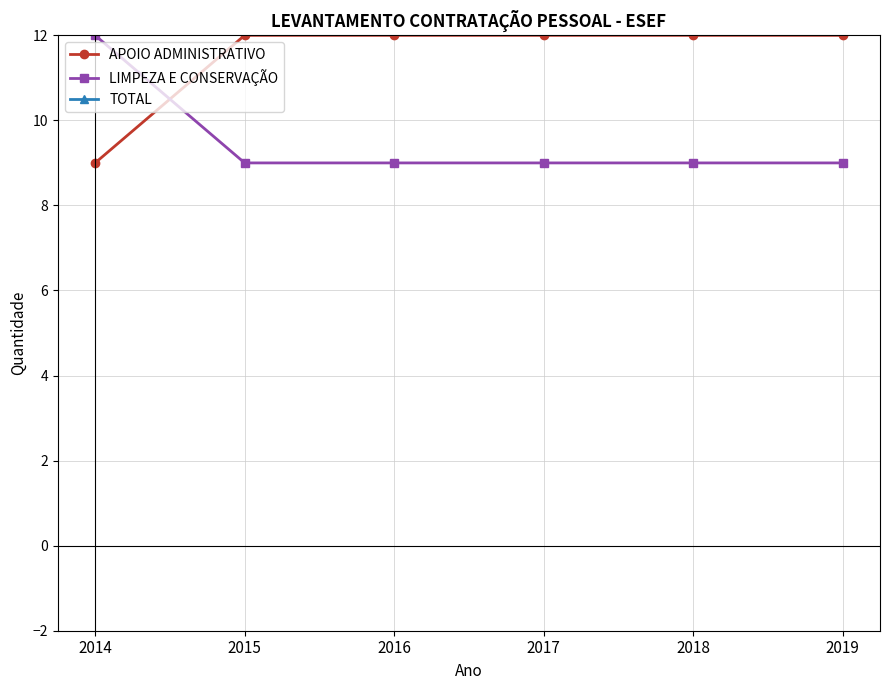

Count the LIMPEZA E CONSERVAÇÃO values in the range 9 to 10.

5